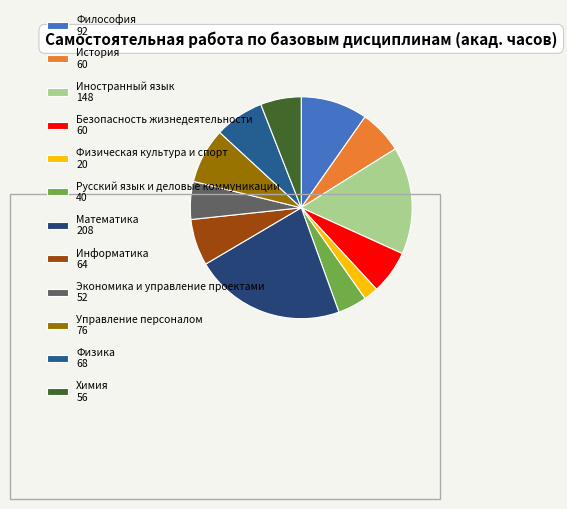

Is Физика the majority of the pie?

No